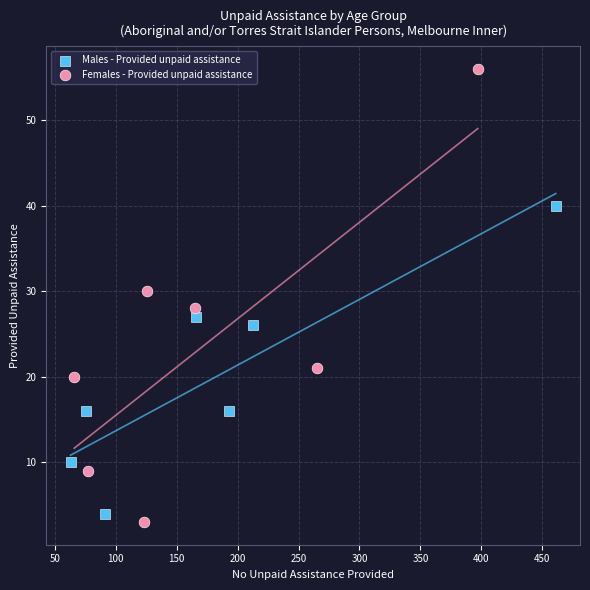

Which series reaches the maximum Y coordinate?

Females - Provided unpaid assistance